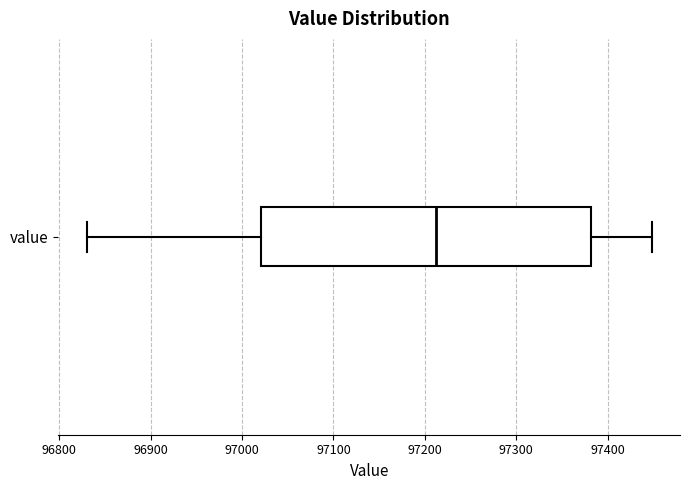

Where is the right edge of the box for value on the x-axis? The values are not printed on the chart, so give them approximately, as read against the axis.

97380